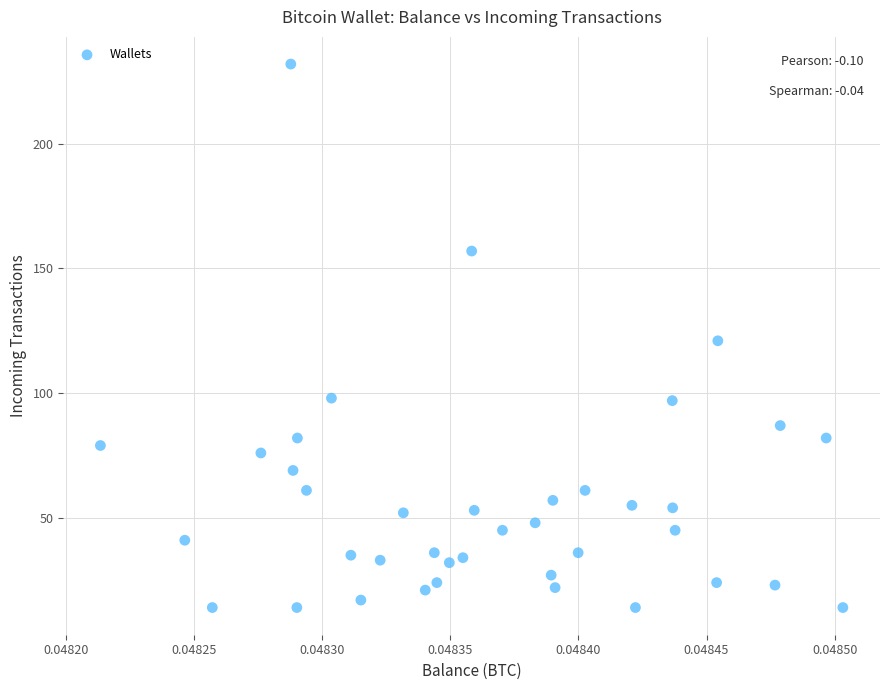

What is the range of Y values (max minus min)?

218